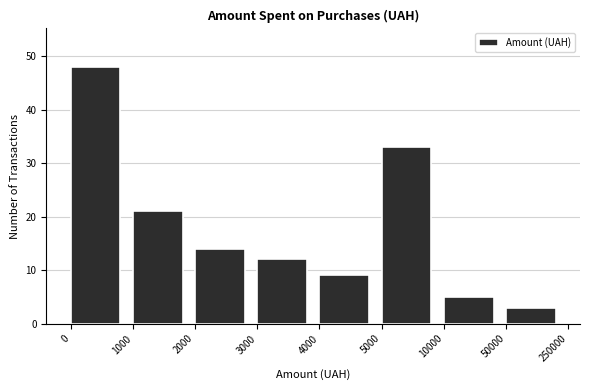

Reading left to right, extract all data points from this chart.

48	21	14	12	9	33	5	3